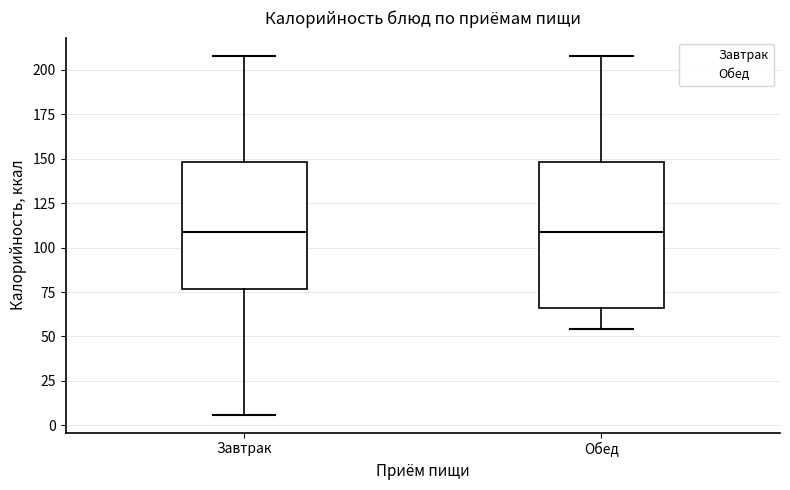

Comparing the boxes themselves (not the whiskers), which one is the tallest?

Обед